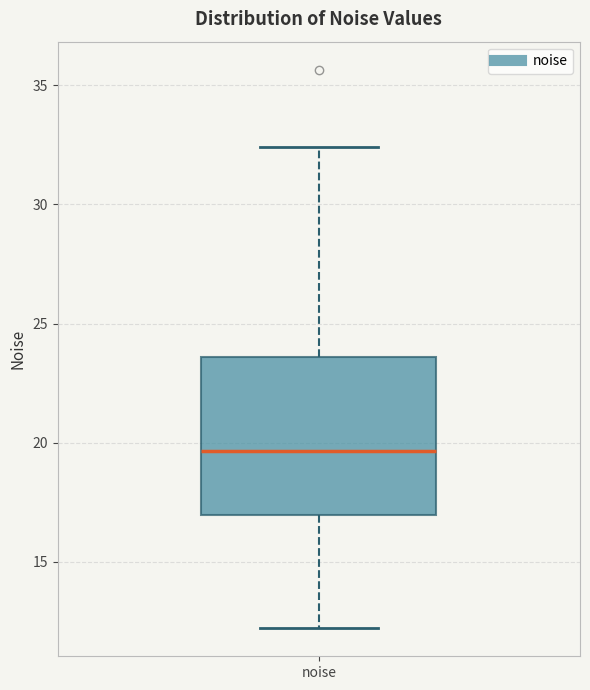

Transcribe this box plot: give where the median line is, the range the box spans, and where the two whiskers end, as read against the y-axis. The values are not printed on the chart, so give them approximately, as read against the axis.

median 19.5, box 17.0 to 23.5, whiskers 12.0 to 32.5